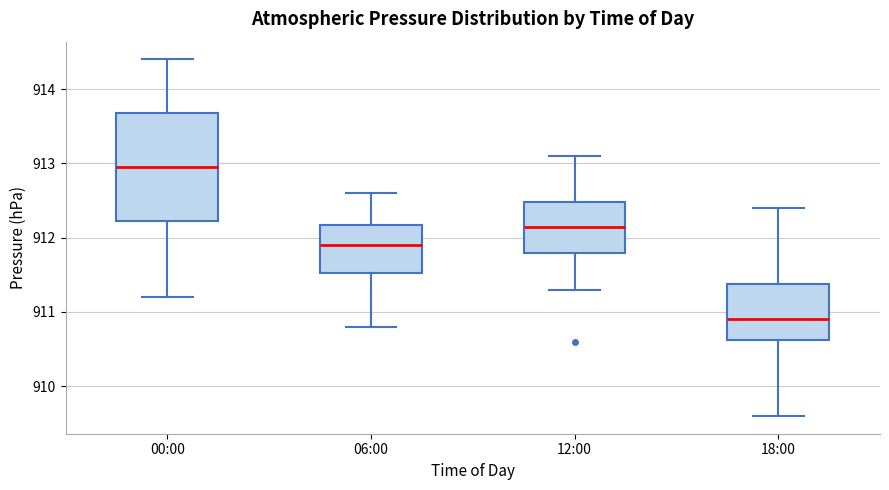

Which box's median line is the highest?

00:00